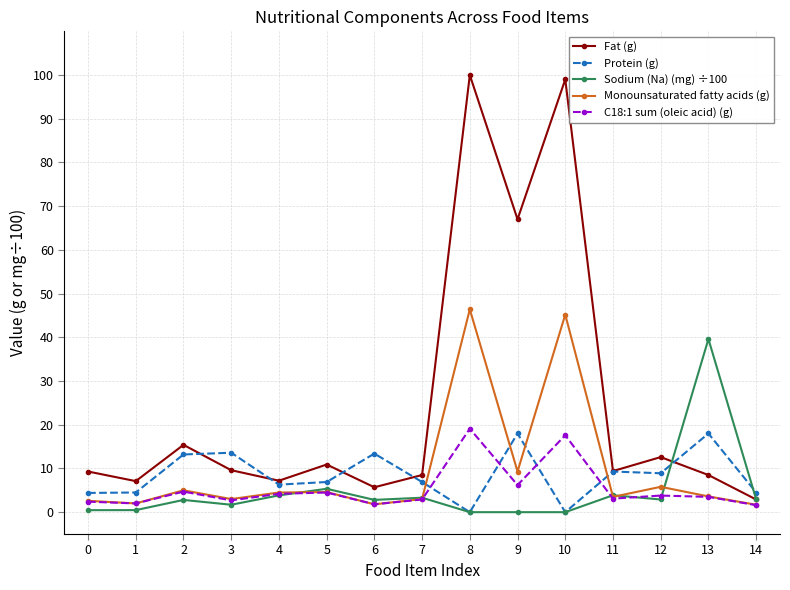

What is the sum of the Protein (g) values at 14 and 8?

4.5